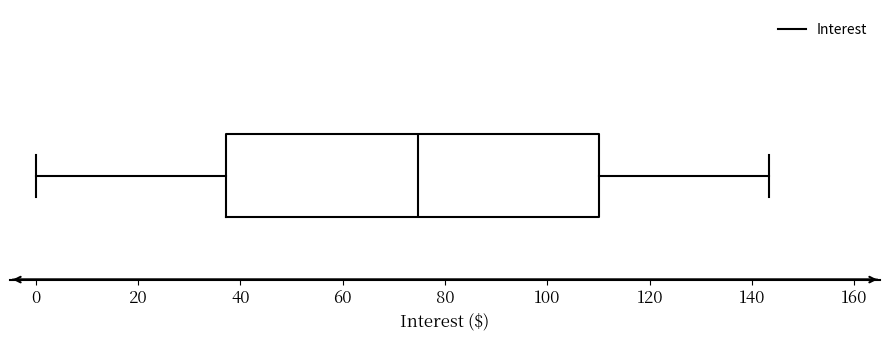

Transcribe this box plot: give where the median line is, the range the box spans, and where the two whiskers end, as read against the x-axis. The values are not printed on the chart, so give them approximately, as read against the axis.

median 74, box 38 to 110, whiskers 0 to 144